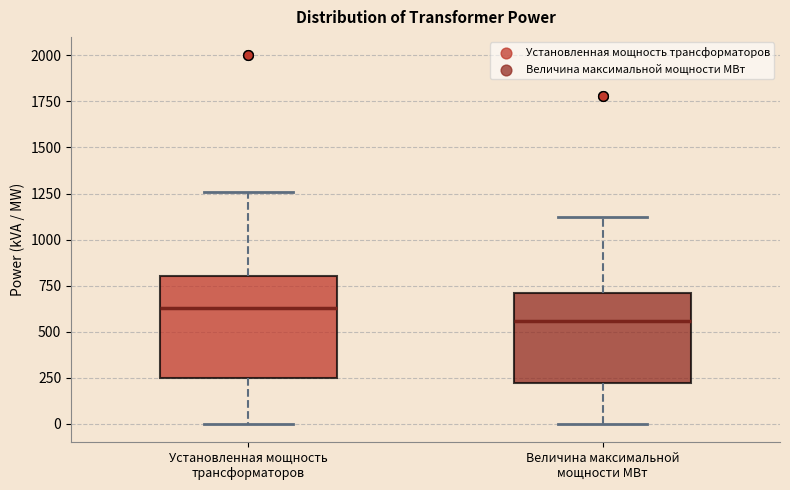

Where is the lower edge of the box for Величина максимальной мощности МВт on the y-axis? The values are not printed on the chart, so give them approximately, as read against the axis.

200